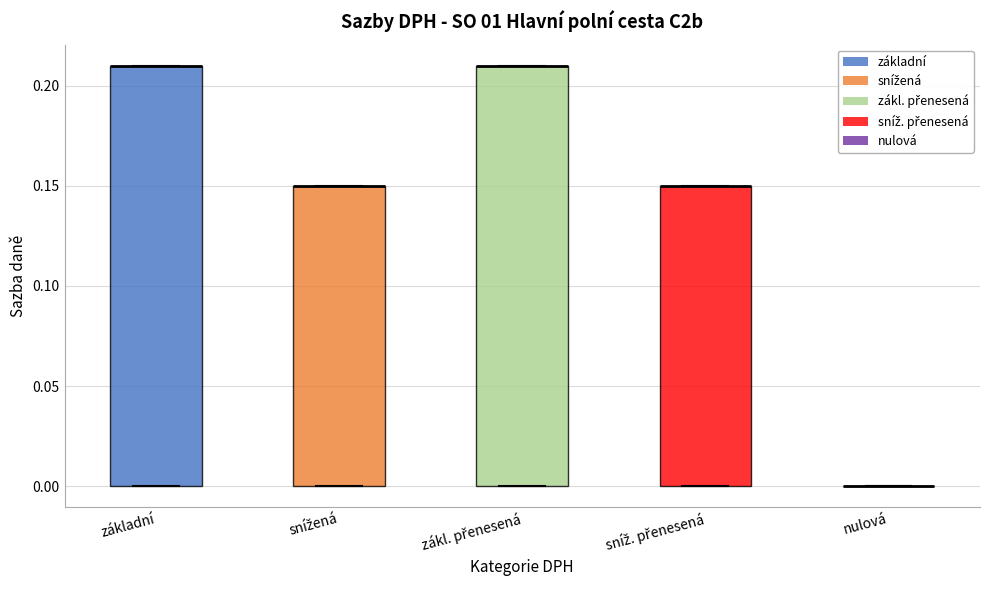

Where is the upper edge of the box for zákl. přenesená on the y-axis? The values are not printed on the chart, so give them approximately, as read against the axis.

0.21